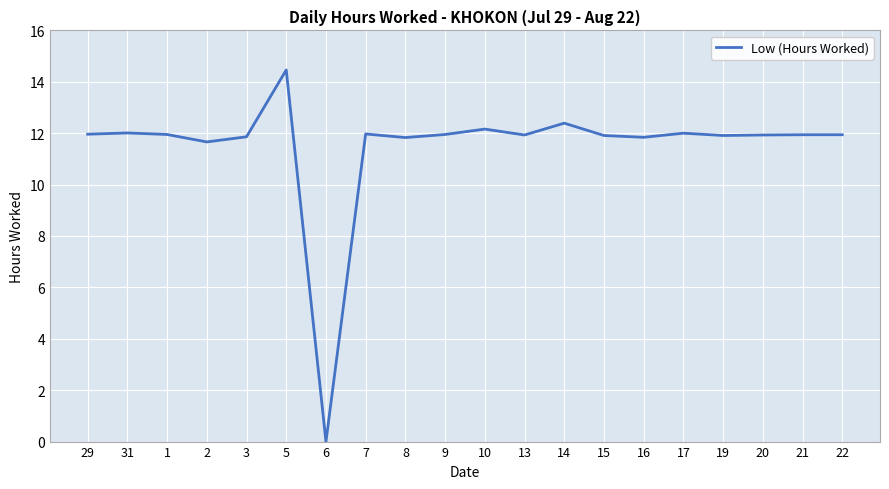

Which category has the highest value across all series?

5